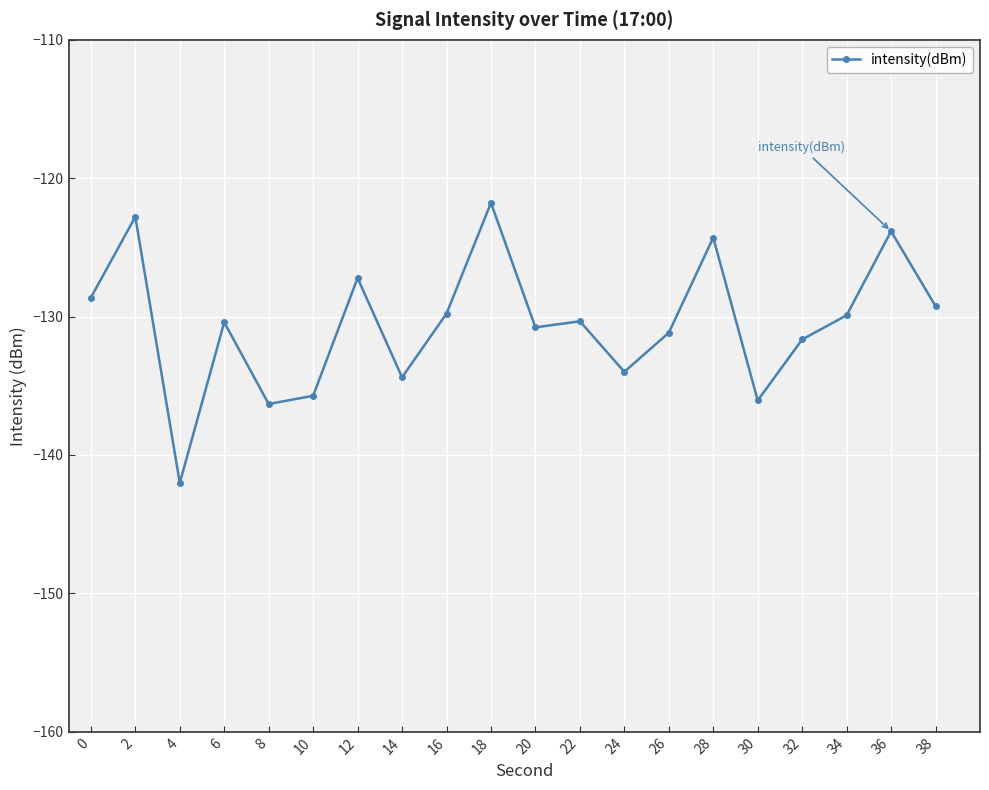

At which category does the data reach its first local valley?

4